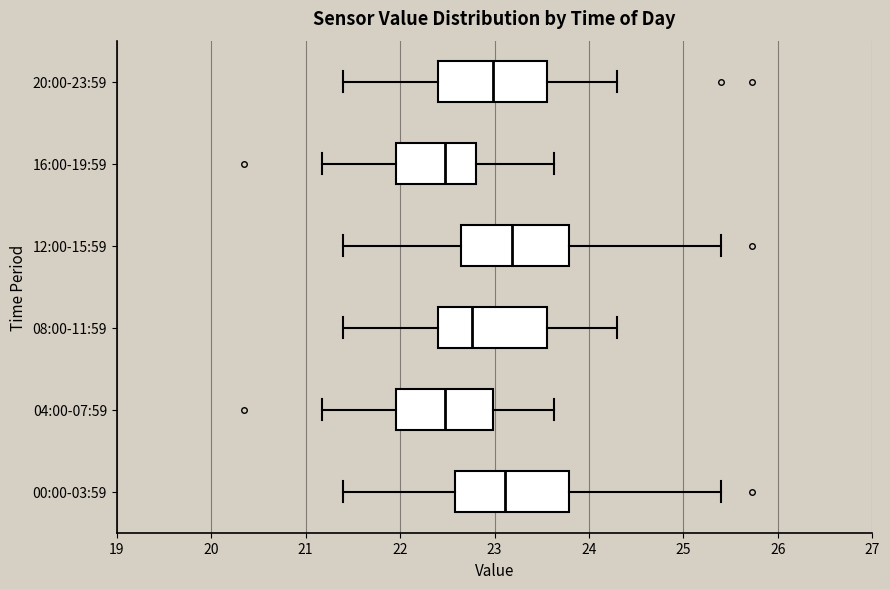

Reading bottom to top, transcribe this box plot: for each box, give where its median line is, the range the box spans, and where its two whiskers end, as read against the x-axis. The values are not printed on the chart, so give them approximately, as read against the axis.

00:00-03:59: median 23.1, box 22.6 to 23.8, whiskers 21.4 to 25.4
04:00-07:59: median 22.5, box 22.0 to 23.0, whiskers 21.2 to 23.6
08:00-11:59: median 22.8, box 22.4 to 23.6, whiskers 21.4 to 24.3
12:00-15:59: median 23.2, box 22.6 to 23.8, whiskers 21.4 to 25.4
16:00-19:59: median 22.5, box 22.0 to 22.8, whiskers 21.2 to 23.6
20:00-23:59: median 23.0, box 22.4 to 23.6, whiskers 21.4 to 24.3